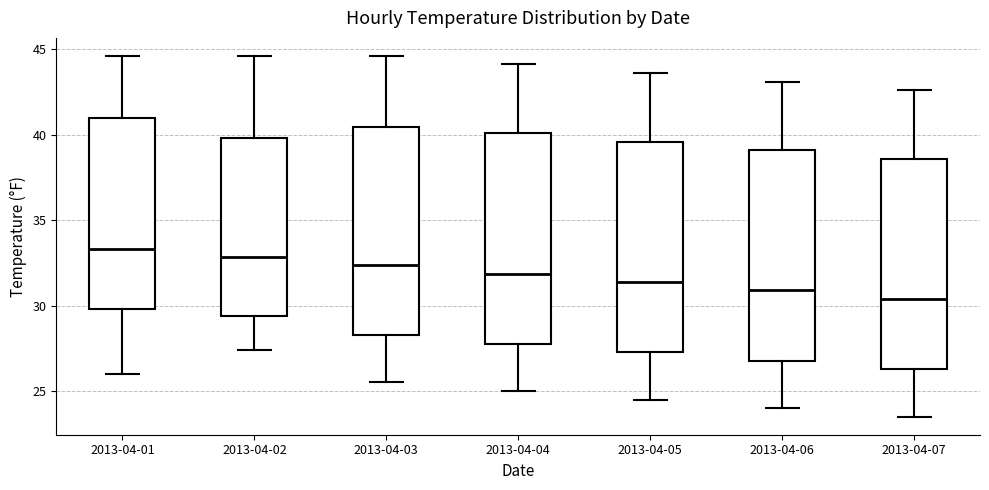

Reading left to right, transcribe this box plot: for each box, give where its median line is, the range the box spans, and where its two whiskers end, as read against the y-axis. The values are not printed on the chart, so give them approximately, as read against the axis.

2013-04-01: median 33.5, box 30.0 to 41.0, whiskers 26.0 to 44.5
2013-04-02: median 33.0, box 29.5 to 40.0, whiskers 27.5 to 44.5
2013-04-03: median 32.5, box 28.5 to 40.5, whiskers 25.5 to 44.5
2013-04-04: median 32.0, box 28.0 to 40.0, whiskers 25.0 to 44.0
2013-04-05: median 31.5, box 27.5 to 39.5, whiskers 24.5 to 43.5
2013-04-06: median 31.0, box 27.0 to 39.0, whiskers 24.0 to 43.0
2013-04-07: median 30.5, box 26.5 to 38.5, whiskers 23.5 to 42.5